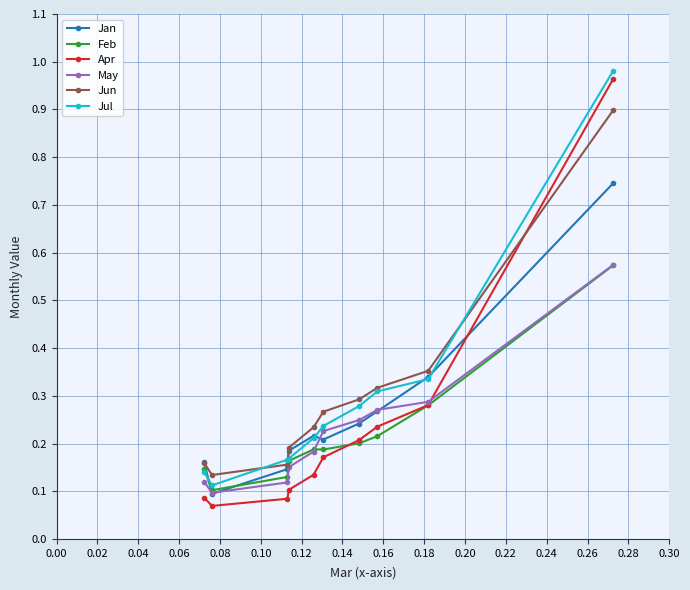

True or false: May has more than 0 interior local peaks.

False